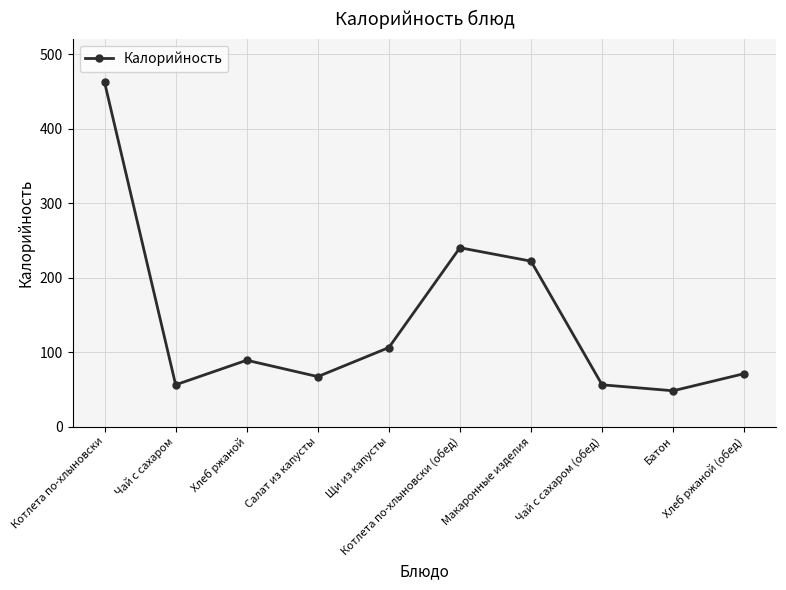

How many values are below 89?

5